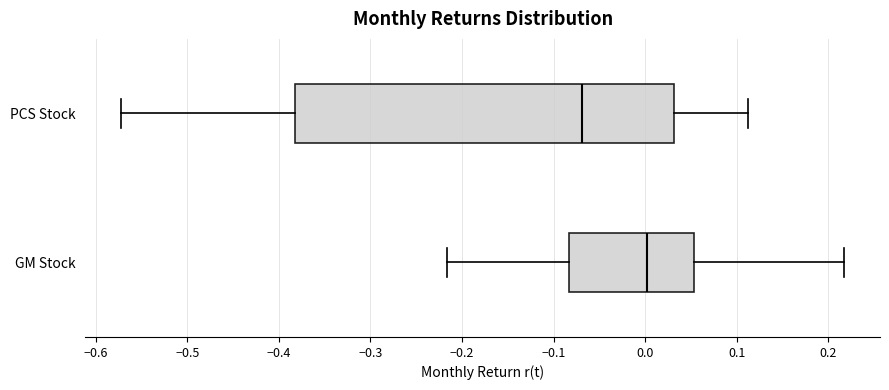

Where is the left edge of the box for GM Stock on the x-axis? The values are not printed on the chart, so give them approximately, as read against the axis.

-0.08